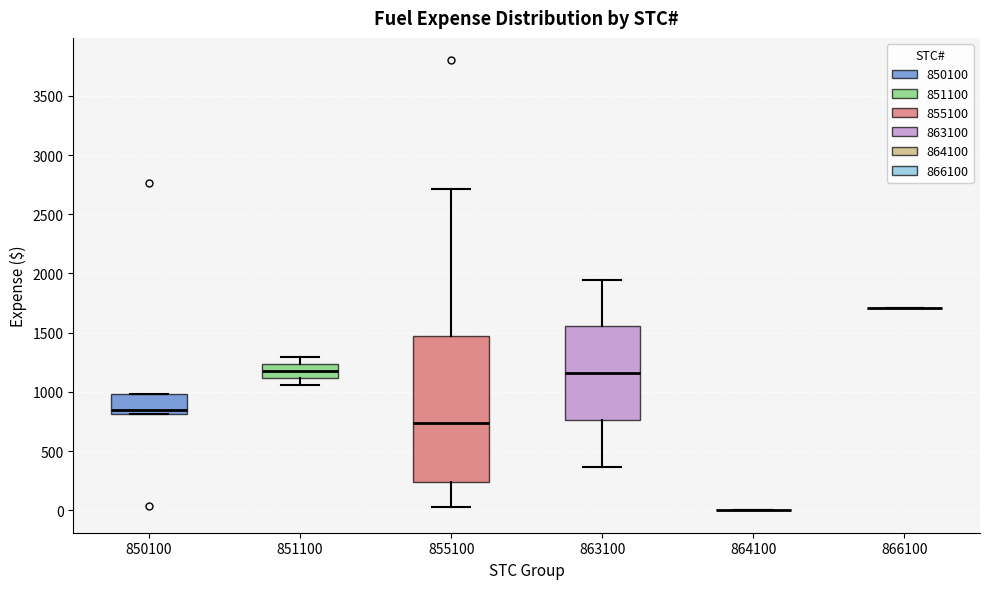

Comparing the boxes themselves (not the whiskers), which one is the tallest?

855100